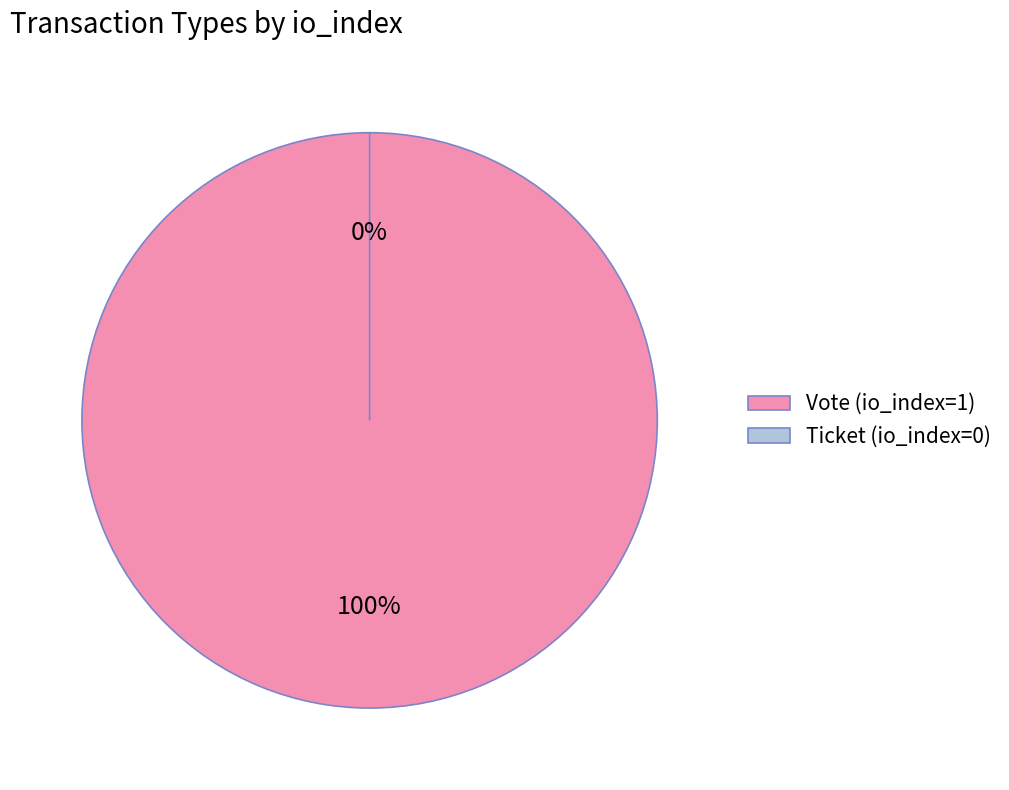

What percentage is the Vote slice, to the nearest percent?

100%